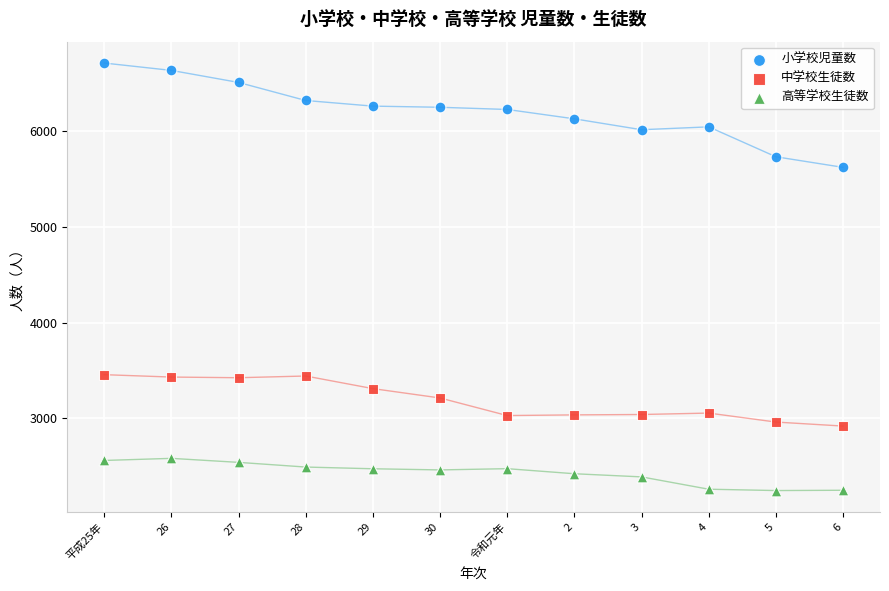

Which series has the widest spread of Y values?

小学校児童数